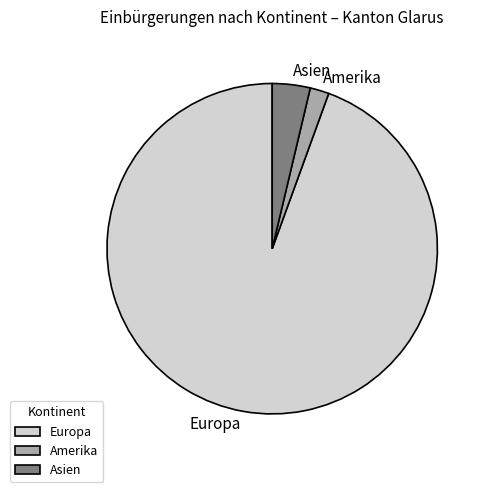

Rank the categories by value from lowest to highest.

Amerika, Asien, Europa